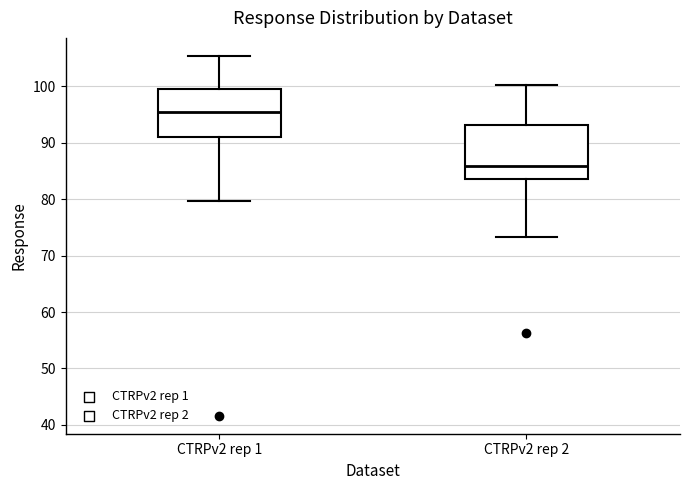

Which box's median line is the lowest?

CTRPv2 rep 2